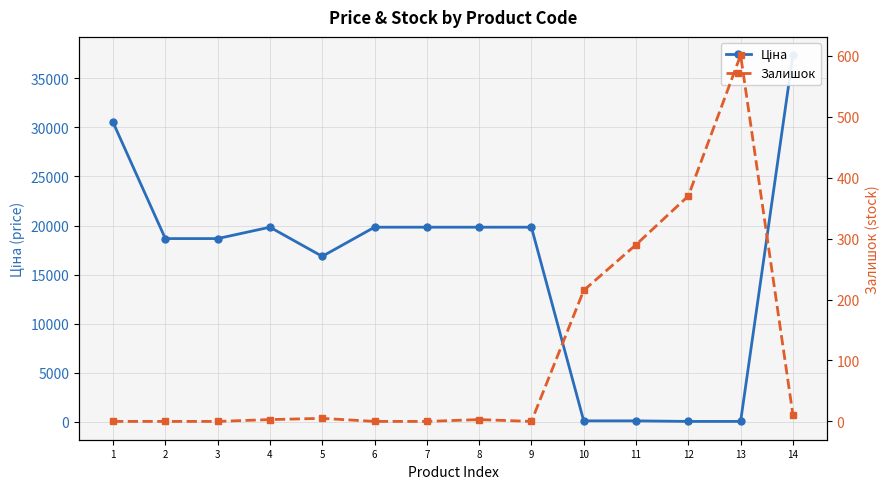

What are all the series names shown in the legend?

Ціна, Залишок